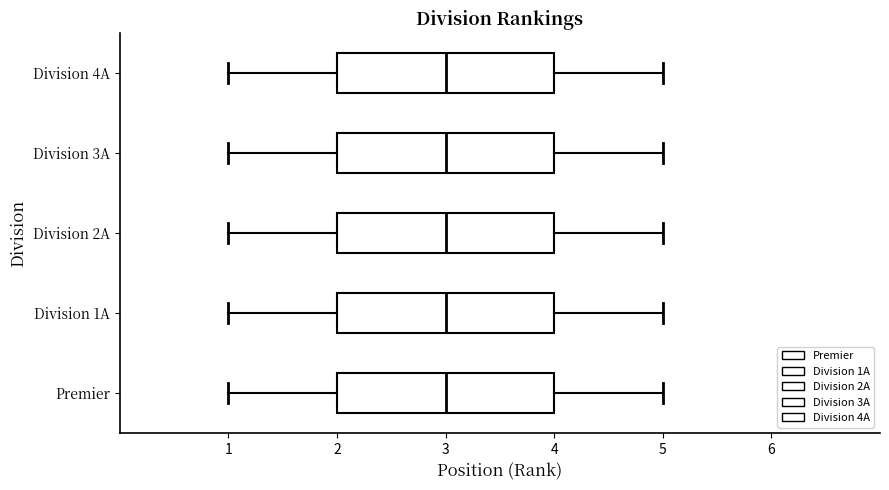

Reading bottom to top, transcribe this box plot: for each box, give where its median line is, the range the box spans, and where its two whiskers end, as read against the x-axis. The values are not printed on the chart, so give them approximately, as read against the axis.

Premier: median 3, box 2 to 4, whiskers 1 to 5
Division 1A: median 3, box 2 to 4, whiskers 1 to 5
Division 2A: median 3, box 2 to 4, whiskers 1 to 5
Division 3A: median 3, box 2 to 4, whiskers 1 to 5
Division 4A: median 3, box 2 to 4, whiskers 1 to 5